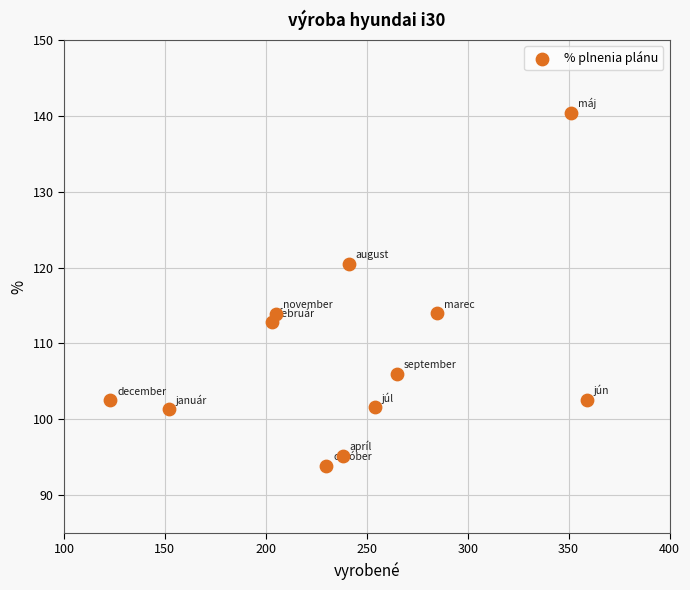

What is the range of Y values (max minus min)?

46.5